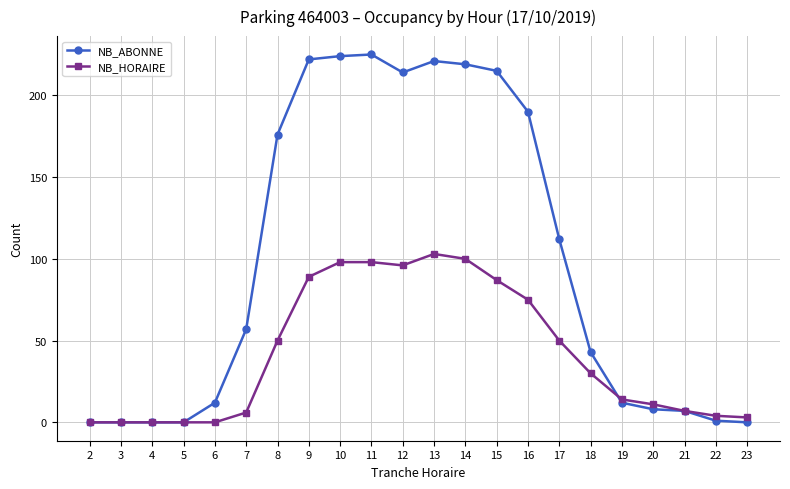

List the series in order of their overall mean, highest first.

NB_ABONNE, NB_HORAIRE